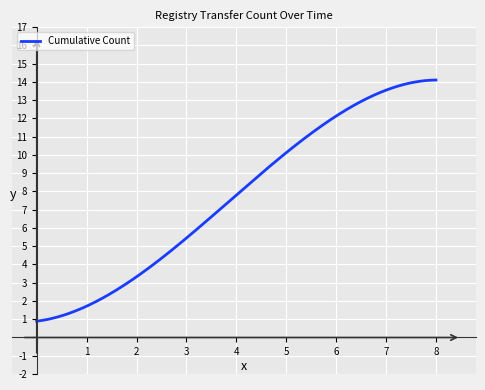

What is the difference between the maximum and minimum values?

13.2